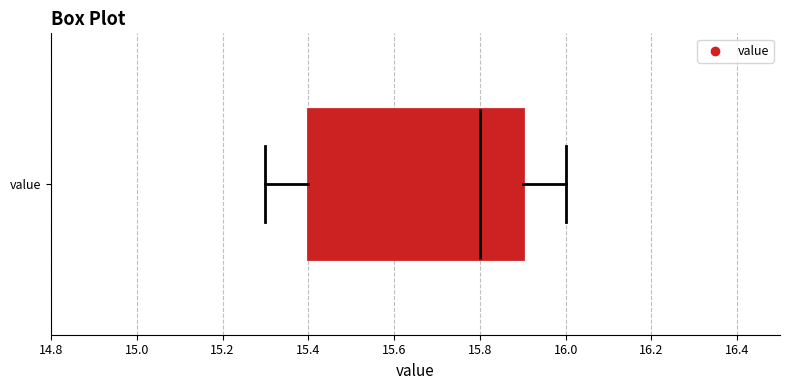

Transcribe this box plot: give where the median line is, the range the box spans, and where the two whiskers end, as read against the x-axis. The values are not printed on the chart, so give them approximately, as read against the axis.

median 15.8, box 15.4 to 15.9, whiskers 15.3 to 16.0